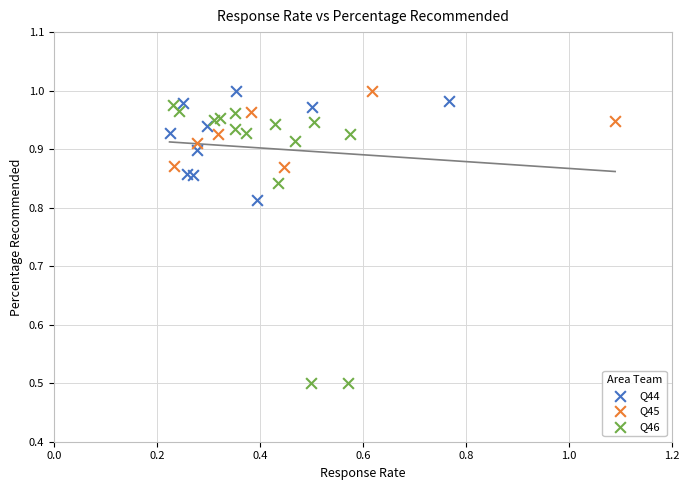

Which series reaches the minimum Y coordinate?

Q46